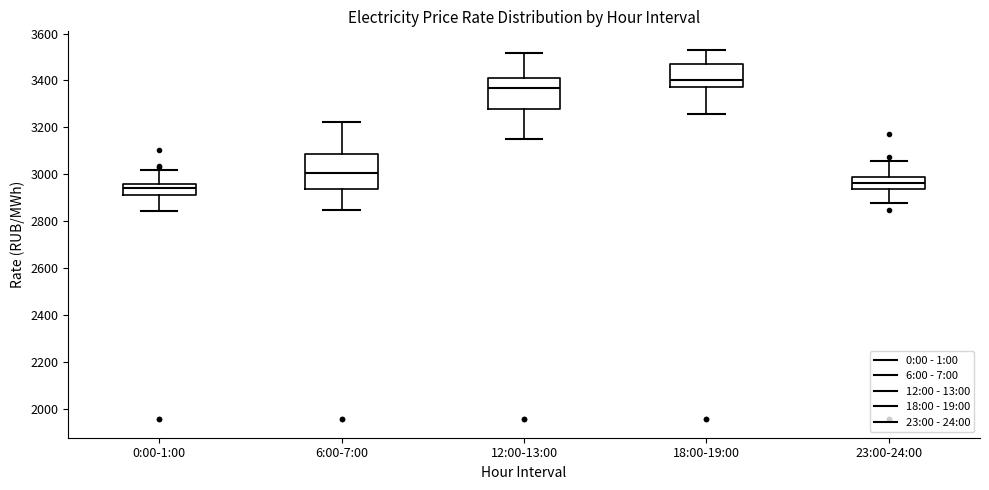

Reading left to right, read every box against the y-axis: the position of its median line, the range the box covers, and the ends of its whiskers. The values are not printed on the chart, so give them approximately, as read against the axis.

0:00-1:00: median 2940, box 2920 to 2960, whiskers 2840 to 3020
6:00-7:00: median 3000, box 2940 to 3080, whiskers 2840 to 3220
12:00-13:00: median 3360, box 3280 to 3400, whiskers 3160 to 3520
18:00-19:00: median 3400, box 3380 to 3460, whiskers 3260 to 3540
23:00-24:00: median 2960, box 2940 to 3000, whiskers 2880 to 3060